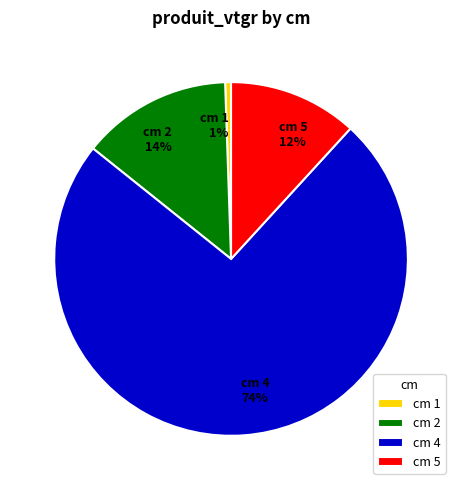

What percentage is the cm 2 slice, to the nearest percent?

14%